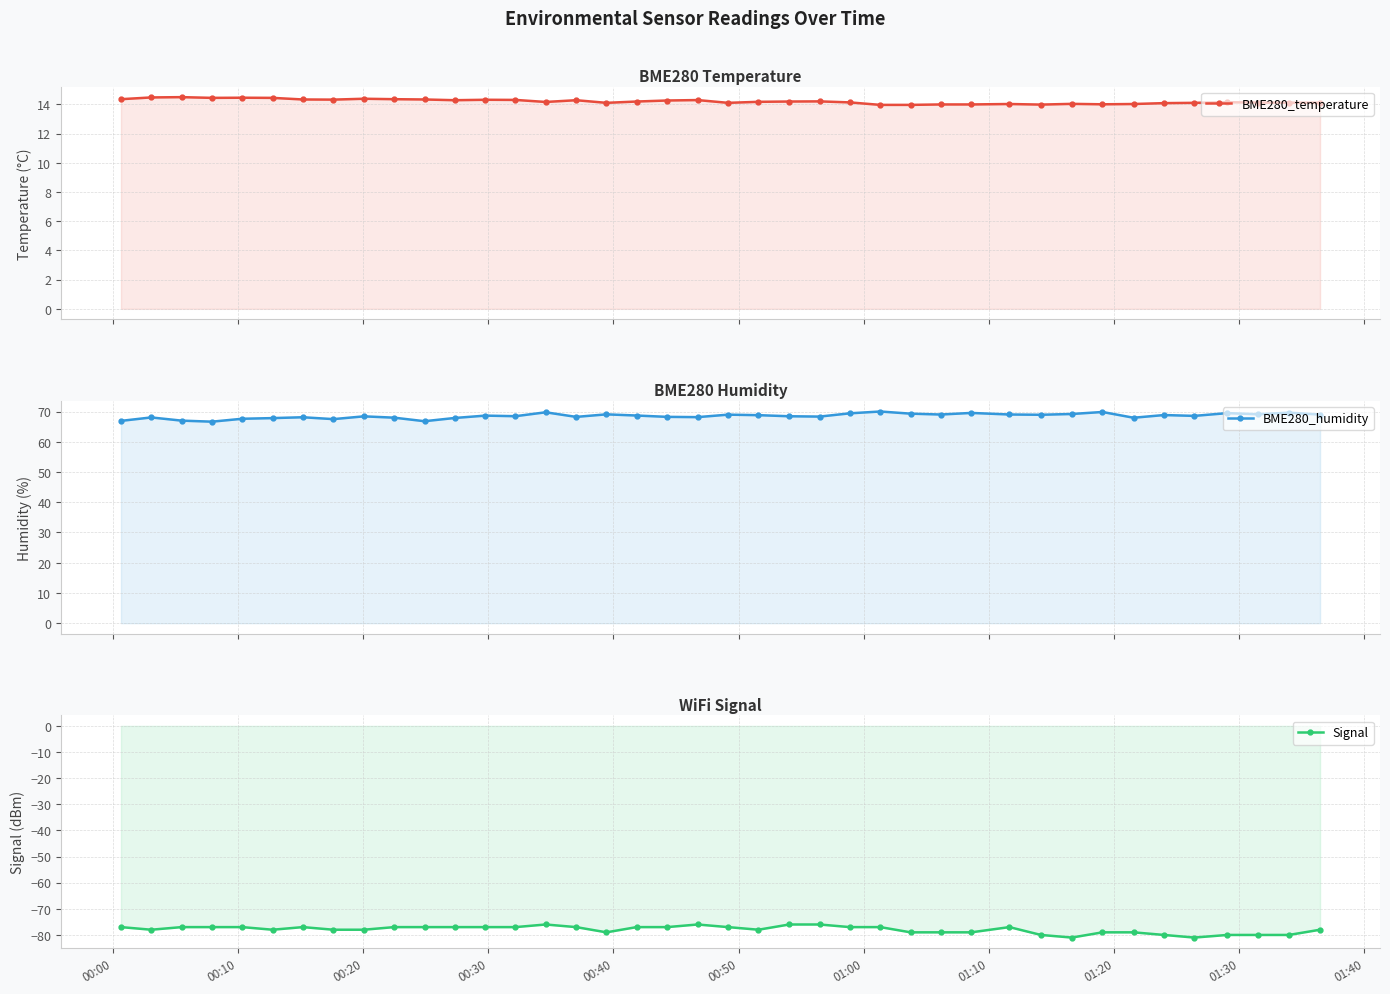

The BME280_temperature series shows 18.3 at 25. True or false?

False